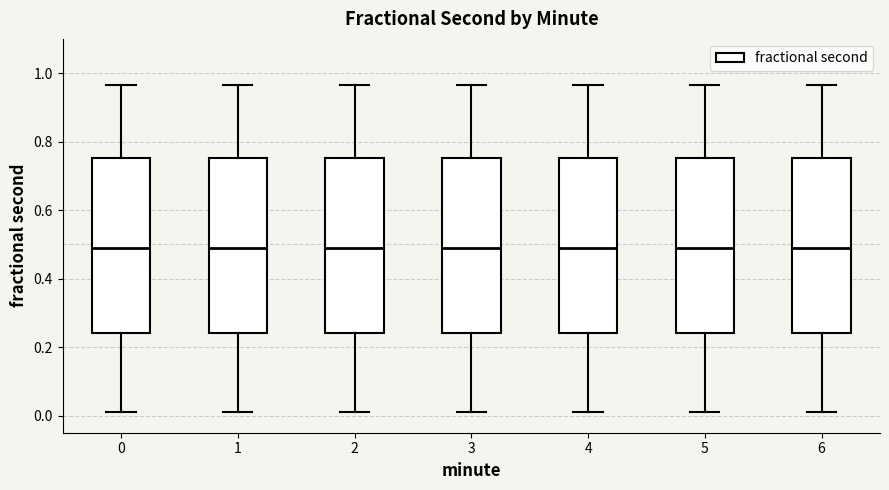

Reading left to right, read every box against the y-axis: the position of its median line, the range the box covers, and the ends of its whiskers. The values are not printed on the chart, so give them approximately, as read against the axis.

0: median 0.48, box 0.24 to 0.76, whiskers 0.02 to 0.96
1: median 0.48, box 0.24 to 0.76, whiskers 0.02 to 0.96
2: median 0.48, box 0.24 to 0.76, whiskers 0.02 to 0.96
3: median 0.48, box 0.24 to 0.76, whiskers 0.02 to 0.96
4: median 0.48, box 0.24 to 0.76, whiskers 0.02 to 0.96
5: median 0.48, box 0.24 to 0.76, whiskers 0.02 to 0.96
6: median 0.48, box 0.24 to 0.76, whiskers 0.02 to 0.96